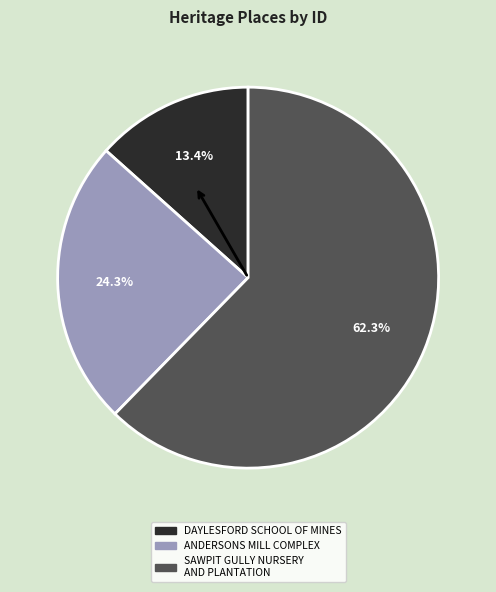

Do SAWPIT GULLY NURSERY AND PLANTATION and ANDERSONS MILL COMPLEX together represent more than half of the pie?

Yes